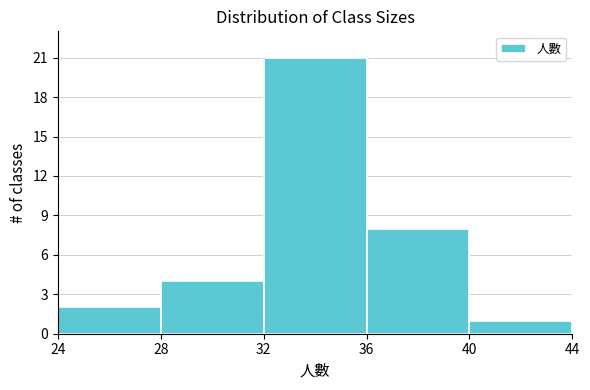

Reading left to right, list every bar in this chart as the range it spans on the x-axis followed by its height. The values are not printed on the chart, so give them approximately, as read against the axis.

24 to 28: 2
28 to 32: 4
32 to 36: 21
36 to 40: 8
40 to 44: 1